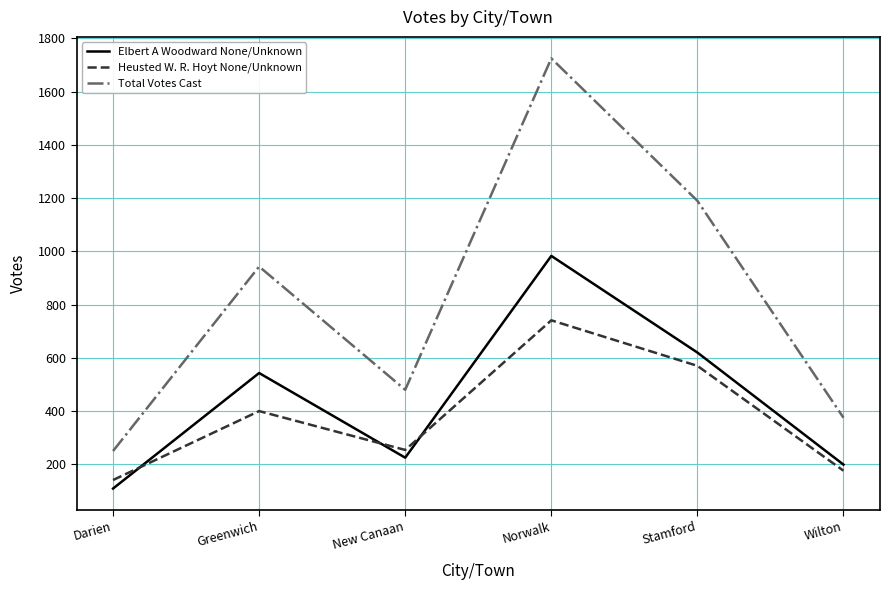

List the labels in order of Total Votes Cast value, smallest first.

Darien, Wilton, New Canaan, Greenwich, Stamford, Norwalk